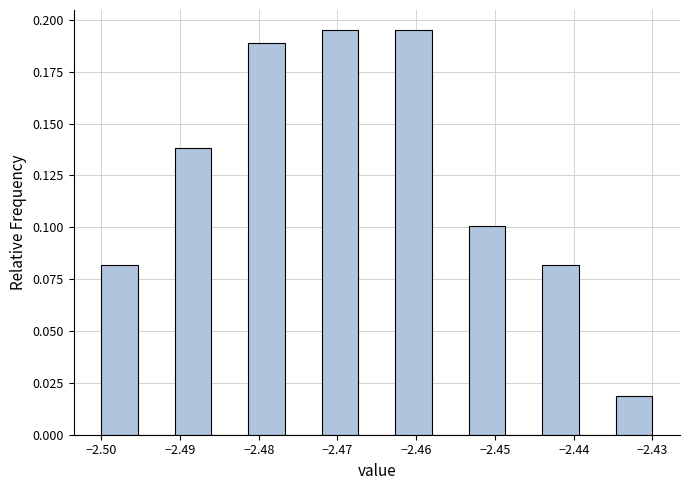

Reading left to right, transcribe this chart: for each bar, give the range it covers on the x-axis and its height. Neither the bar edges nor the heights are printed on the chart, so give them approximately, as read against the axes.

-2.500 to -2.495: 0.080
-2.495 to -2.491: 0
-2.491 to -2.486: 0.140
-2.486 to -2.481: 0
-2.481 to -2.477: 0.190
-2.477 to -2.472: 0
-2.472 to -2.467: 0.195
-2.467 to -2.463: 0
-2.463 to -2.458: 0.195
-2.458 to -2.453: 0
-2.453 to -2.449: 0.100
-2.449 to -2.444: 0
-2.444 to -2.439: 0.080
-2.439 to -2.435: 0
-2.435 to -2.430: 0.020